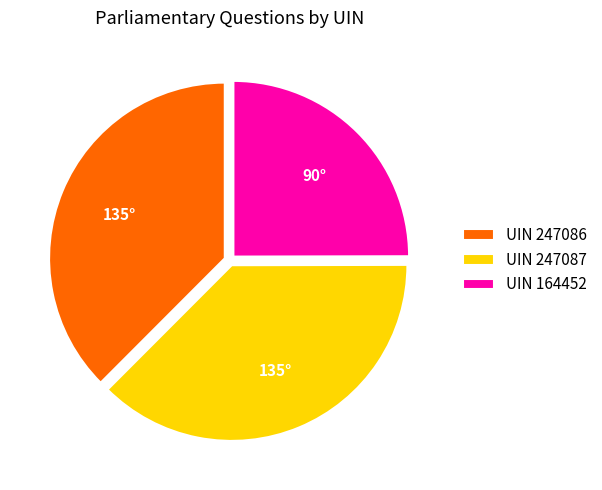

What is the ratio of the value at UIN 247086 to the value at UIN 164452?

1.5